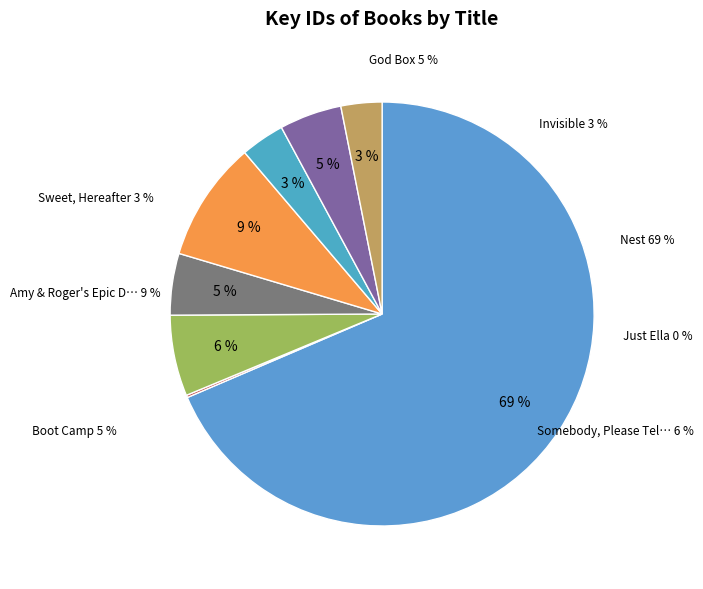

To the nearest percent, what is the average slice percentage?

12%